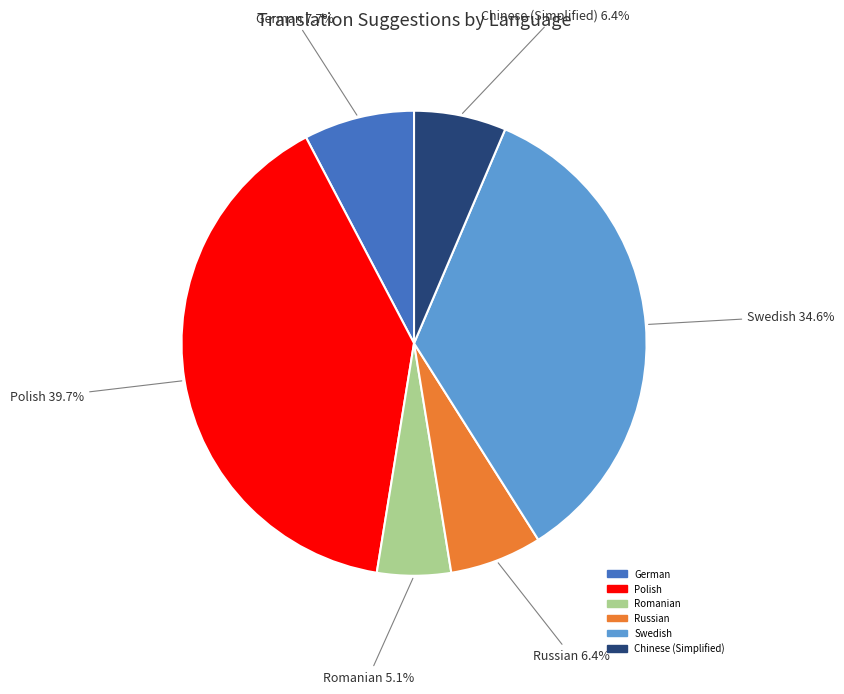

Is there a majority slice in this chart?

No